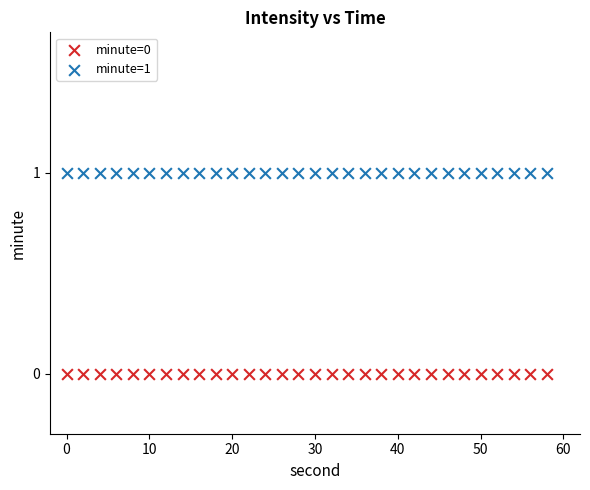

Which series reaches the minimum Y coordinate?

minute=0